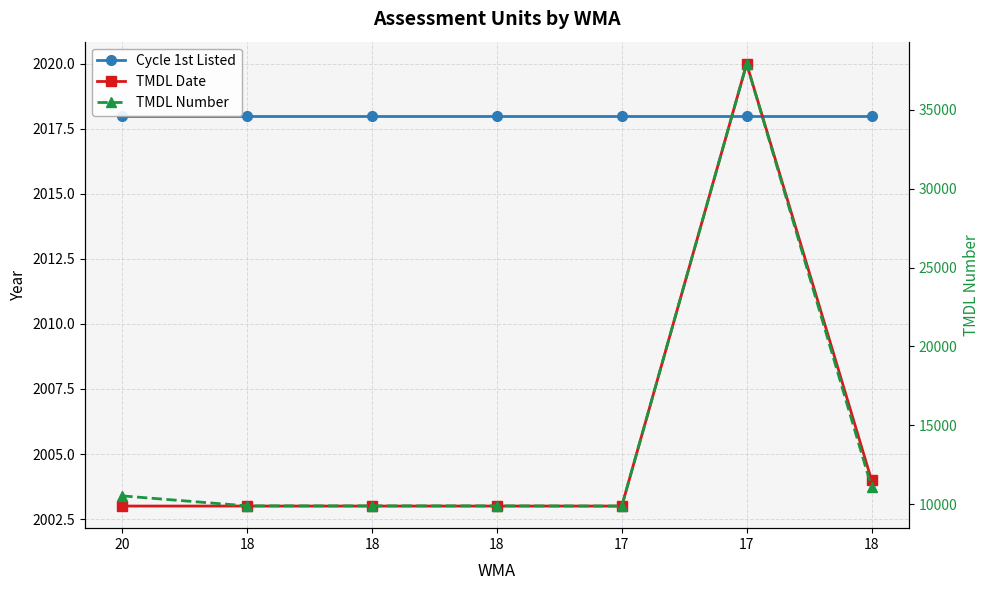

The value of Cycle 1st Listed at 18 is 2018. True or false?

True